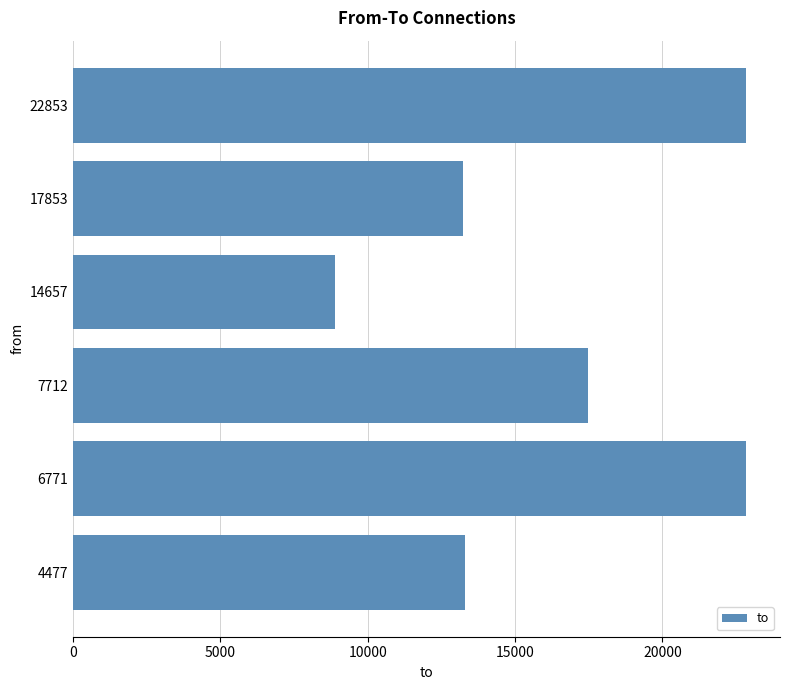

What is the greatest value displayed?

22848.0